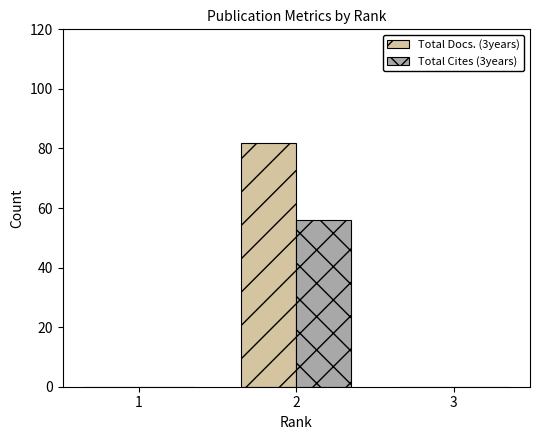

How many distinct data groups are displayed?

2